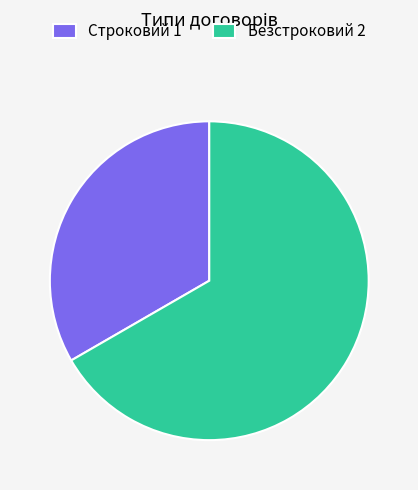

Is the sum of Безстроковий 2 and Строковий 1 greater than half?

Yes